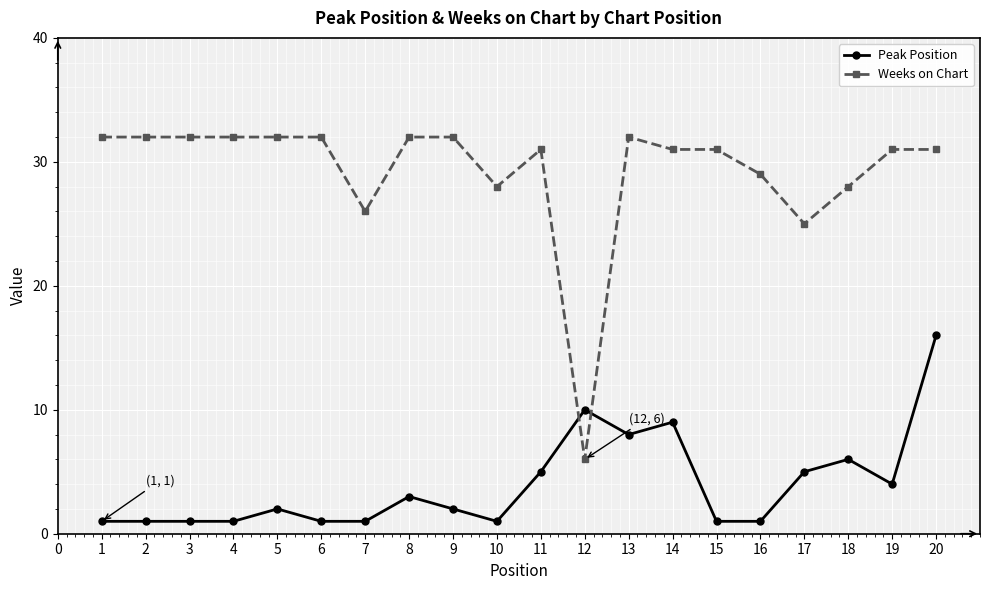

What is the value of the Weeks on Chart point at the 6th from the left?

32